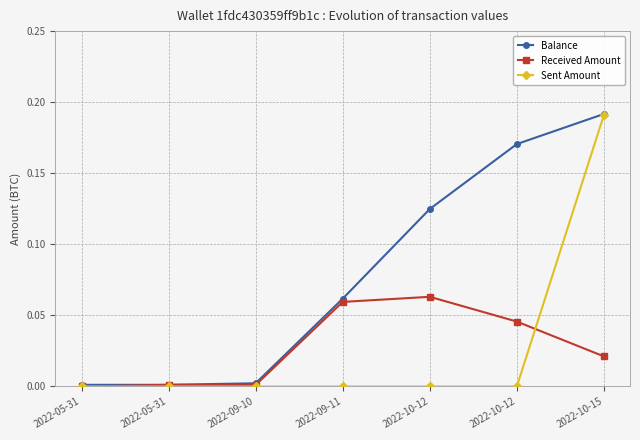

How many lines are shown in the chart?

3